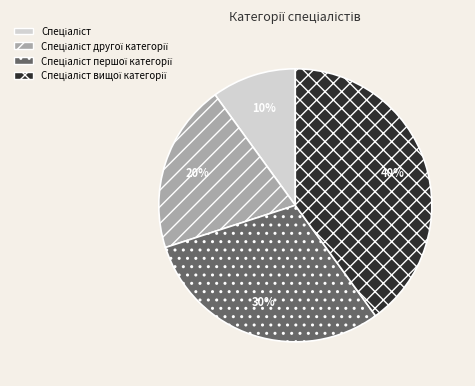

To the nearest percent, what is the difference between the largest and smallest slice percentages?

30%